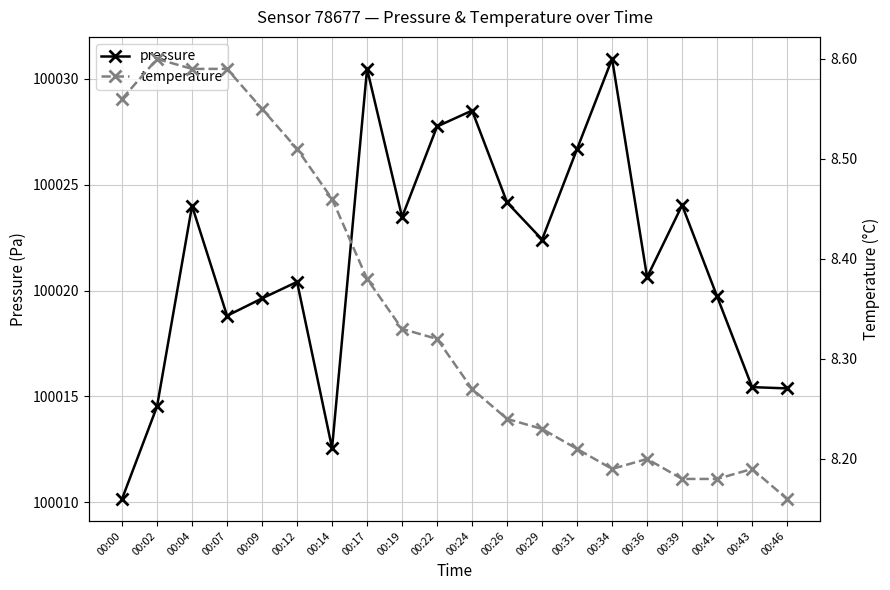

What are all the series names shown in the legend?

pressure, temperature